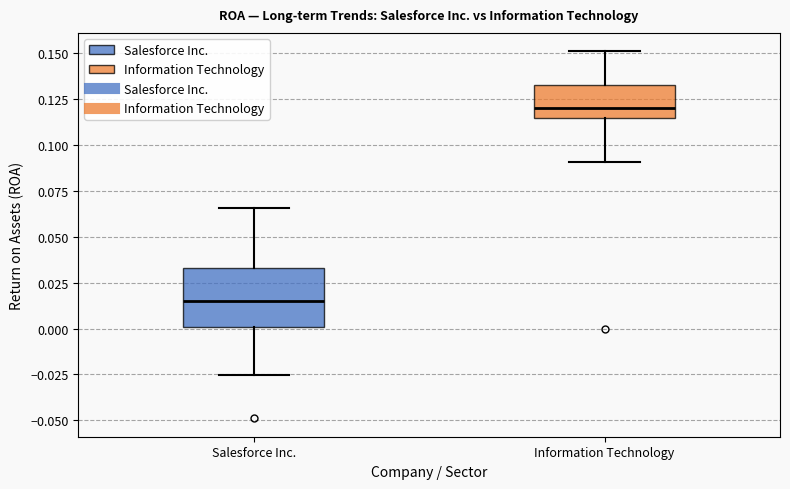

Reading left to right, read every box against the y-axis: the position of its median line, the range the box covers, and the ends of its whiskers. The values are not printed on the chart, so give them approximately, as read against the axis.

Salesforce Inc.: median 0.015, box 0.000 to 0.035, whiskers -0.025 to 0.065
Information Technology: median 0.120, box 0.115 to 0.135, whiskers 0.090 to 0.150